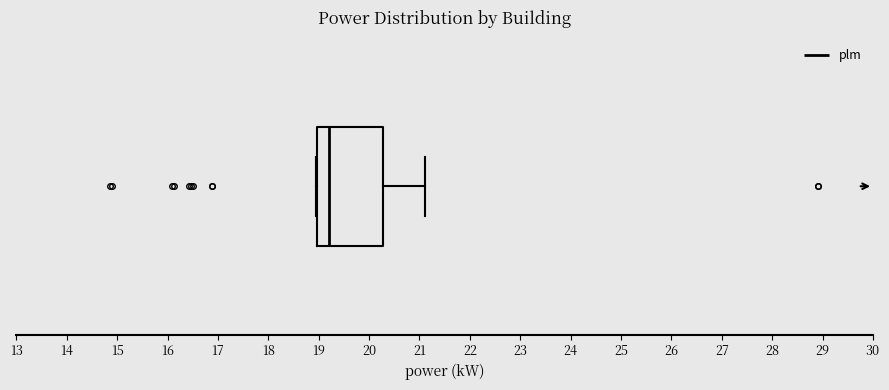

Transcribe this box plot: give where the median line is, the range the box spans, and where the two whiskers end, as read against the x-axis. The values are not printed on the chart, so give them approximately, as read against the axis.

median 19.2, box 19.0 to 20.3, whiskers 18.9 to 21.1